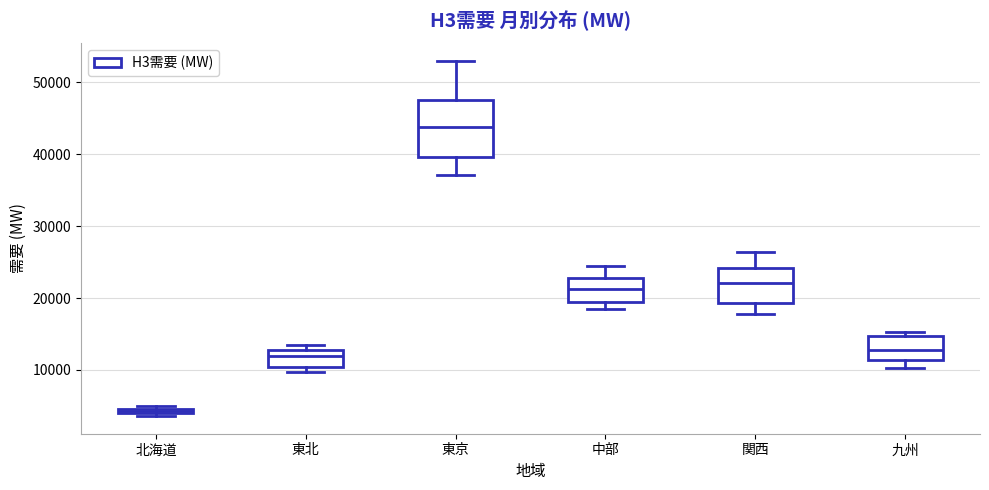

Which box has the lowest median line?

北海道